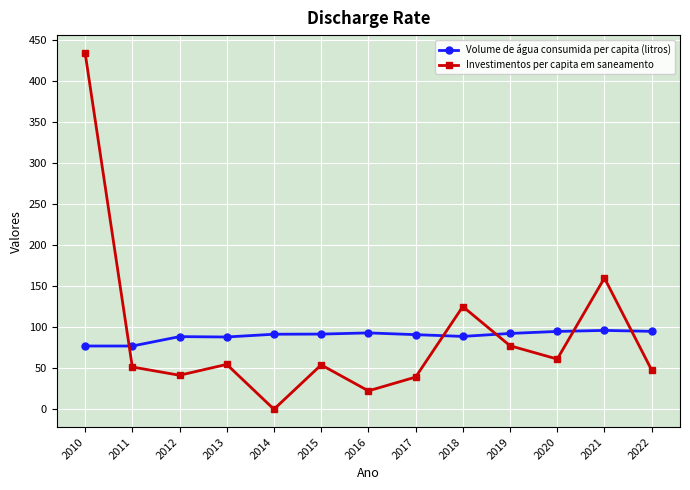

What is the total value across all series at 2012?

130.1